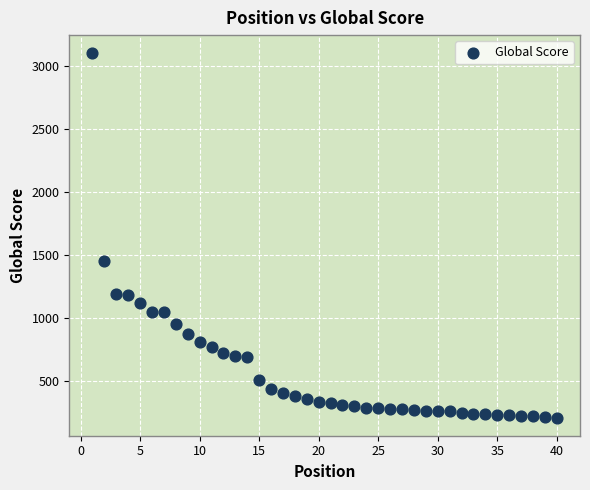

What Y value in the scatter plot is closest to 1654?

1452